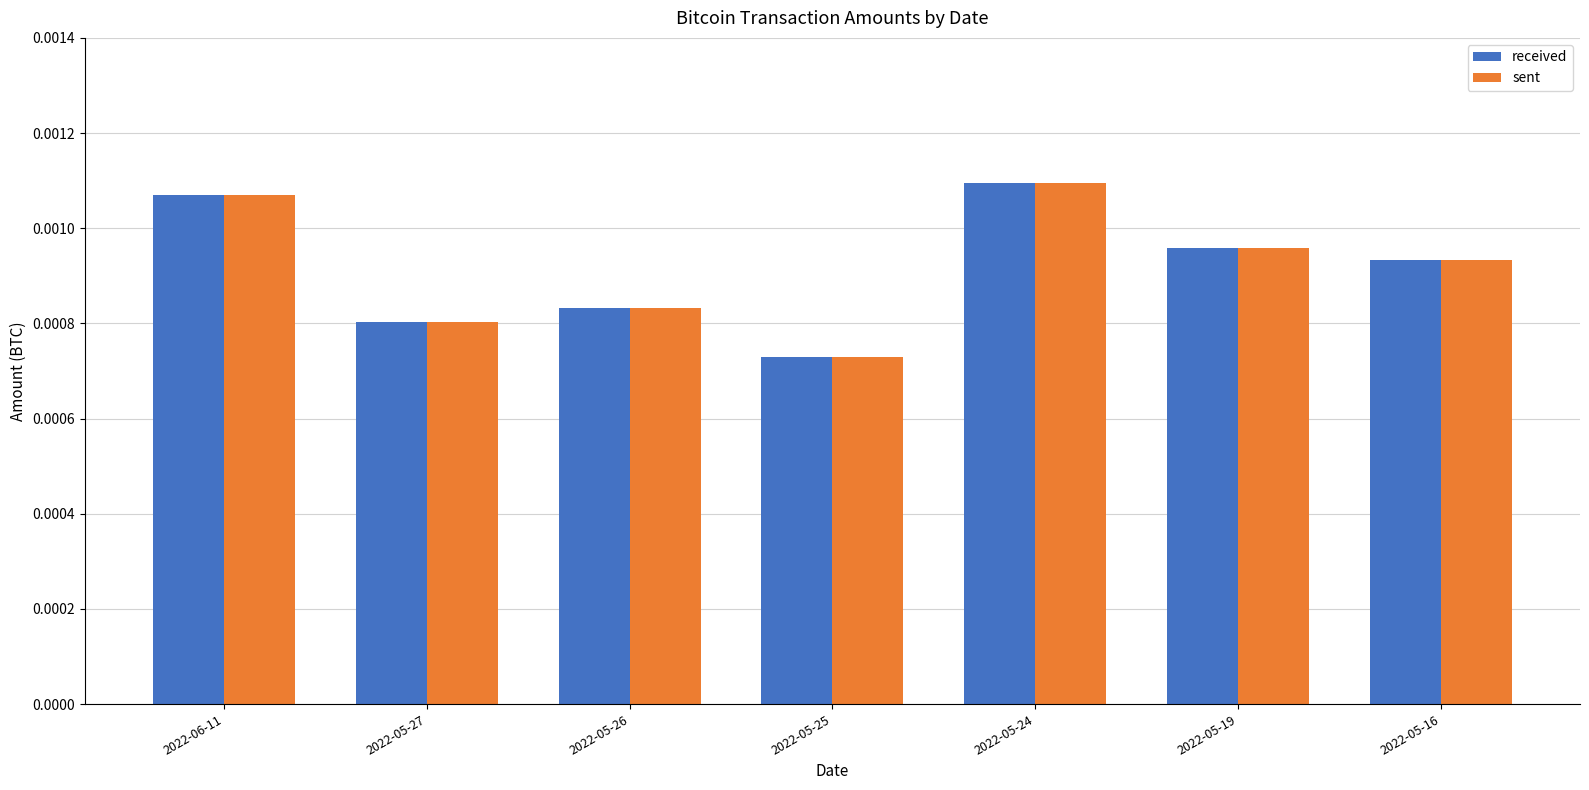

Does the chart contain stacked bars?

No